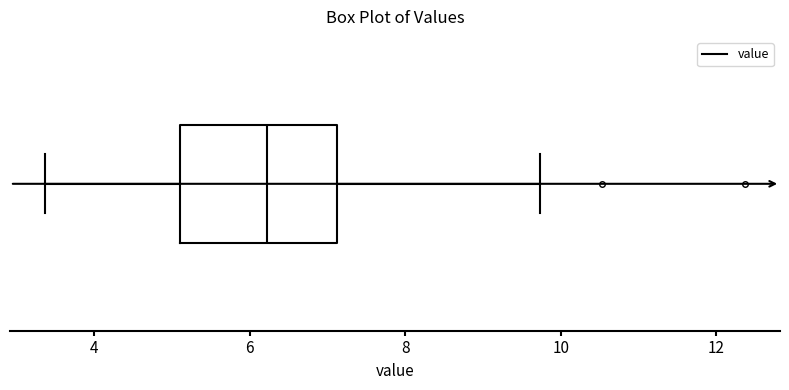

Where does the median line of the box sit on the x-axis? The values are not printed on the chart, so give them approximately, as read against the axis.

6.2